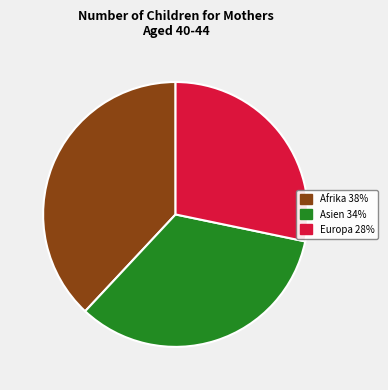

Does any single category account for the majority?

No